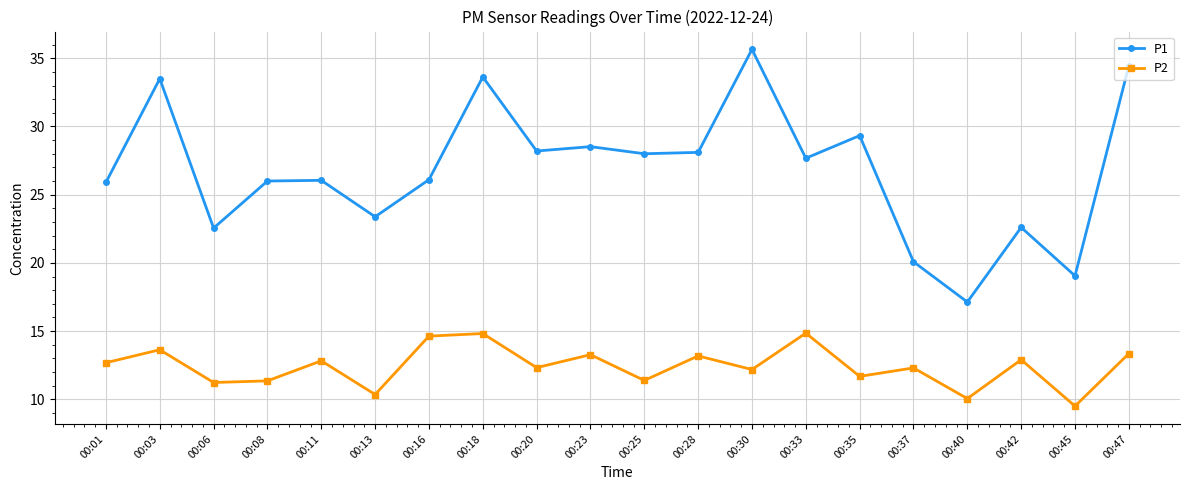

Where is the first local maximum for P2?

00:03